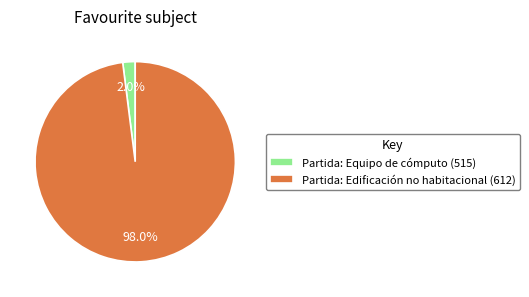

To the nearest percent, what is the combined percentage of Partida: Equipo de cómputo (515) and Partida: Edificación no habitacional (612)?

100%